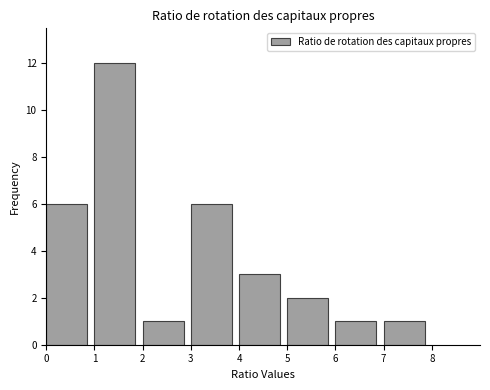

What is the height of the bar covering 4 to 5 on the x-axis? The values are not printed on the chart, so give them approximately, as read against the axis.

3